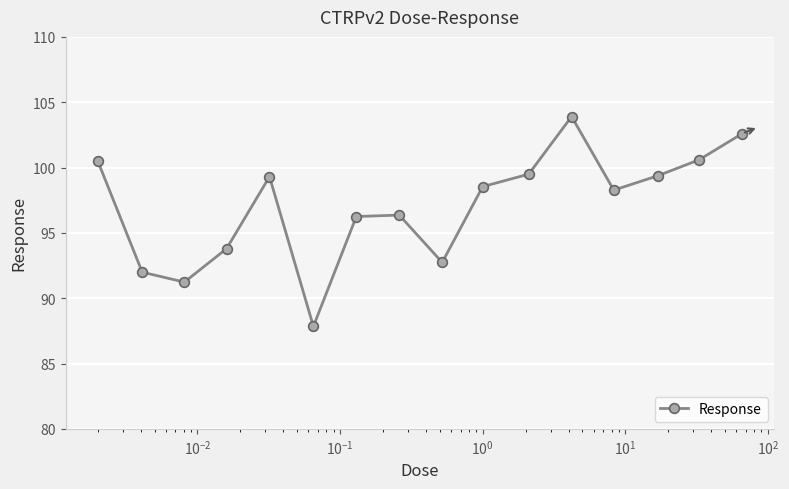

What is the average value?

97.0